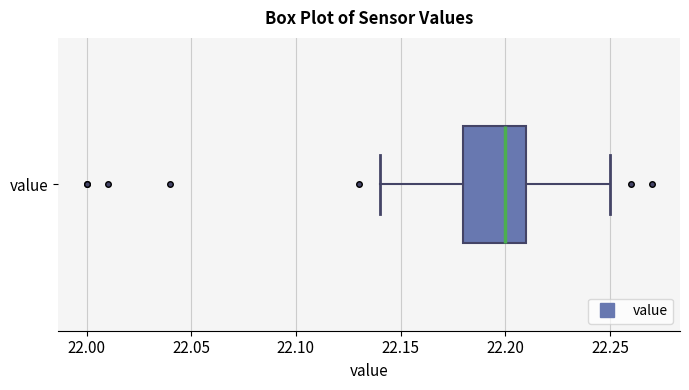

Where does the left whisker of the box for value end on the x-axis? The values are not printed on the chart, so give them approximately, as read against the axis.

22.14